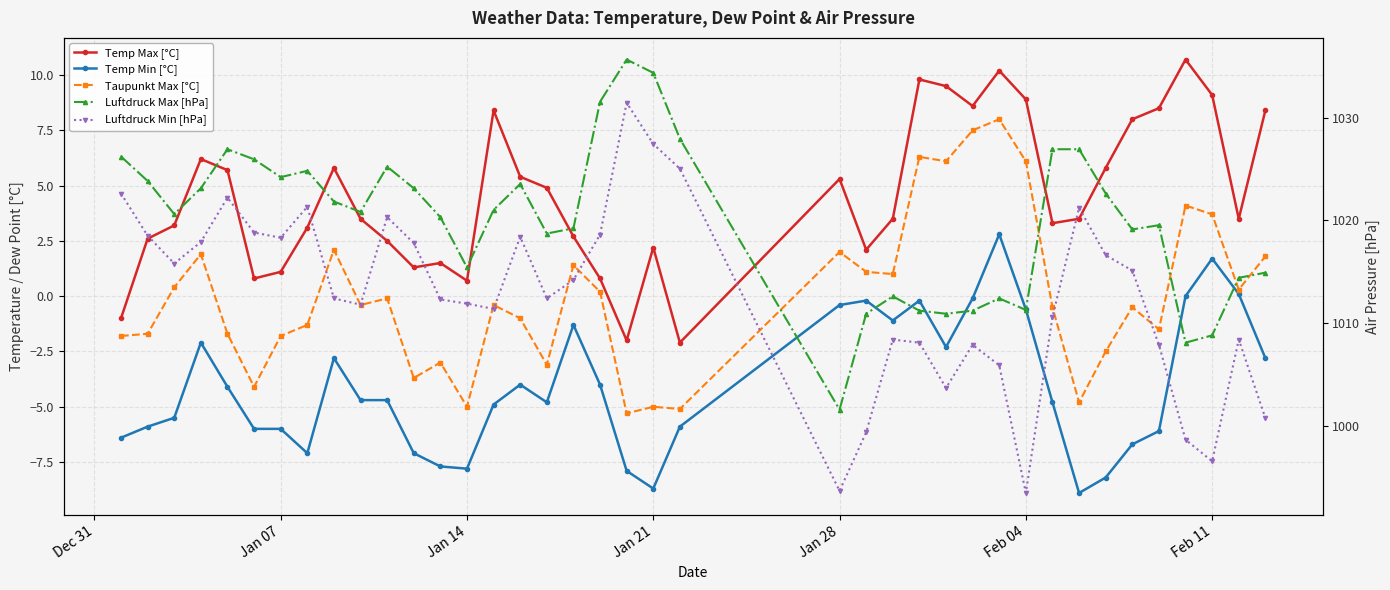

Count the number of data series in this chart.

5